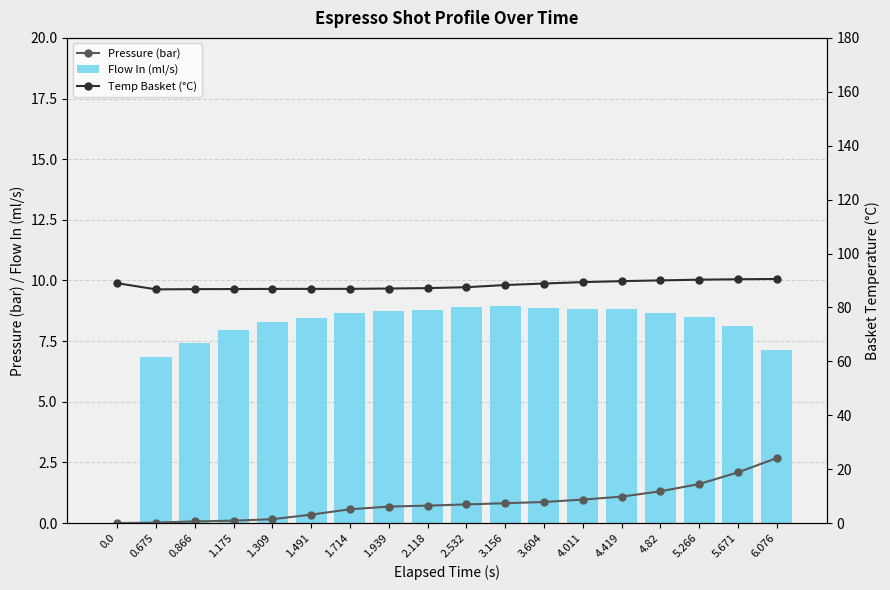

What position from the right is 0.0?

18